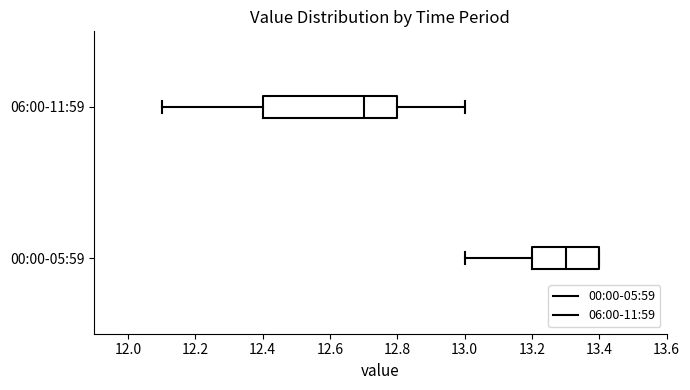

Reading bottom to top, transcribe this box plot: for each box, give where its median line is, the range the box spans, and where its two whiskers end, as read against the x-axis. The values are not printed on the chart, so give them approximately, as read against the axis.

00:00-05:59: median 13.3, box 13.2 to 13.4, whiskers 13.0 to 13.4
06:00-11:59: median 12.7, box 12.4 to 12.8, whiskers 12.1 to 13.0